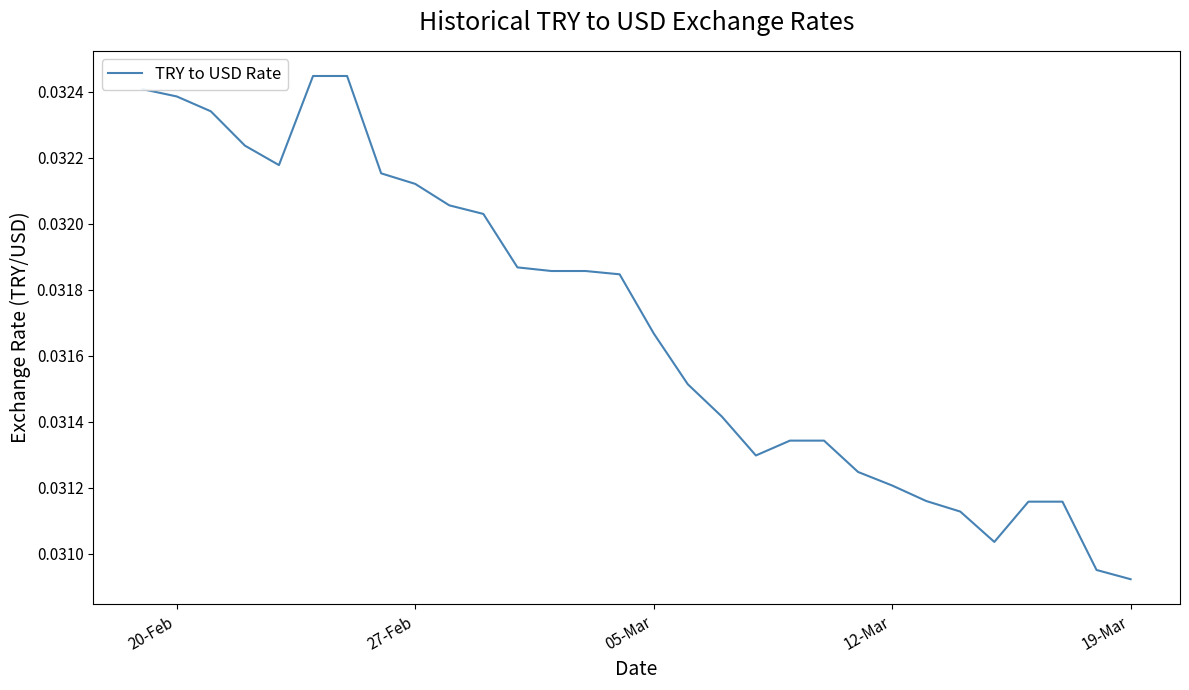

Does the chart have visible grid lines?

No